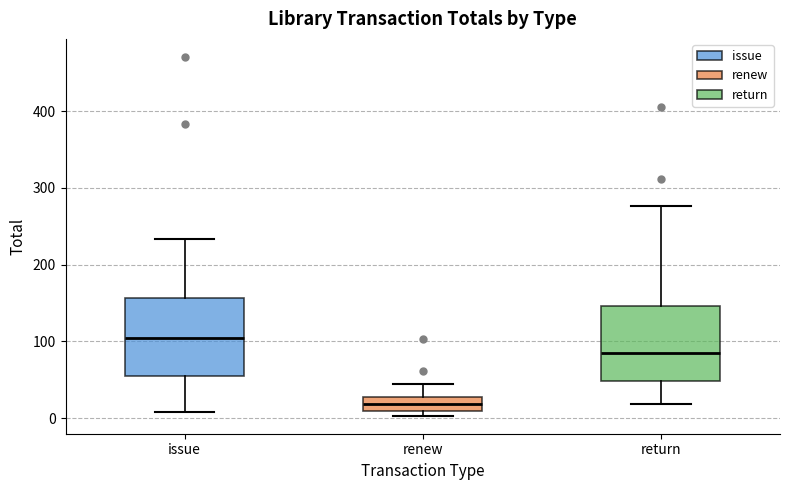

Reading left to right, transcribe this box plot: for each box, give where its median line is, the range the box spans, and where its two whiskers end, as read against the y-axis. The values are not printed on the chart, so give them approximately, as read against the axis.

issue: median 100, box 60 to 160, whiskers 10 to 230
renew: median 20, box 10 to 30, whiskers 0 to 40
return: median 90, box 50 to 150, whiskers 20 to 280